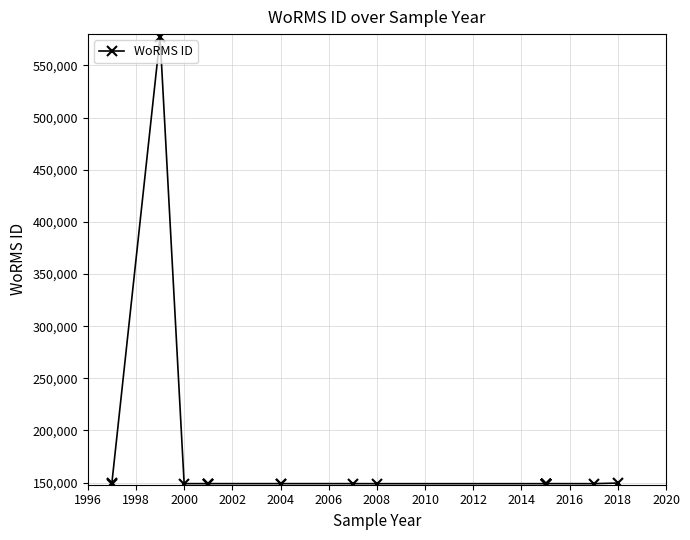

Reading left to right, what are all the values shown in this chart?

149045	149610	577635	149045	149045	149045	149045	149045	149045	149045	149004	149003	149003	149003	149003	149003	149003	149045	149004	149592